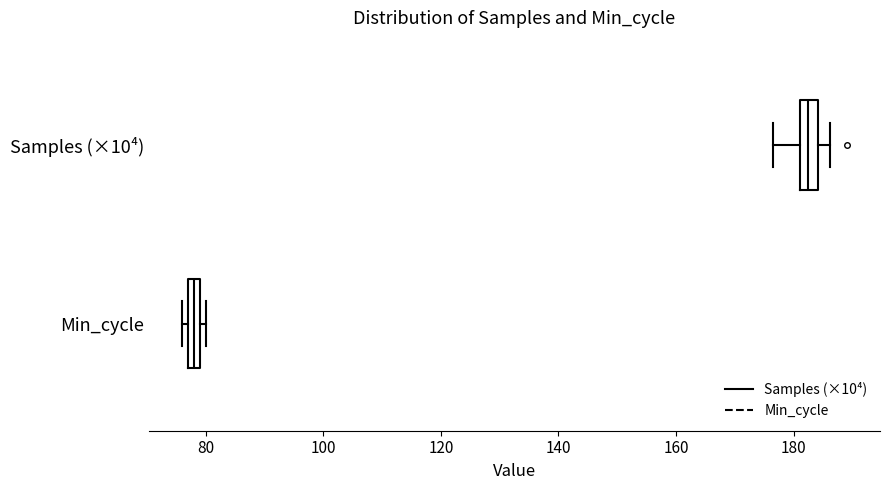

Where is the left edge of the box for Samples (×10⁴) on the x-axis? The values are not printed on the chart, so give them approximately, as read against the axis.

182